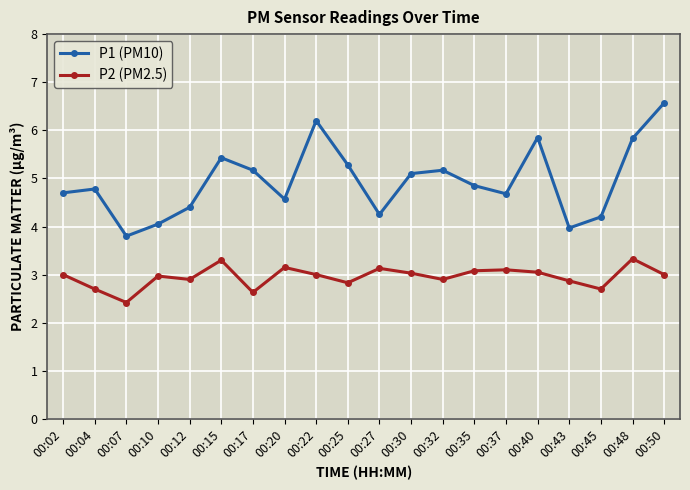

What are all the series names shown in the legend?

P1 (PM10), P2 (PM2.5)